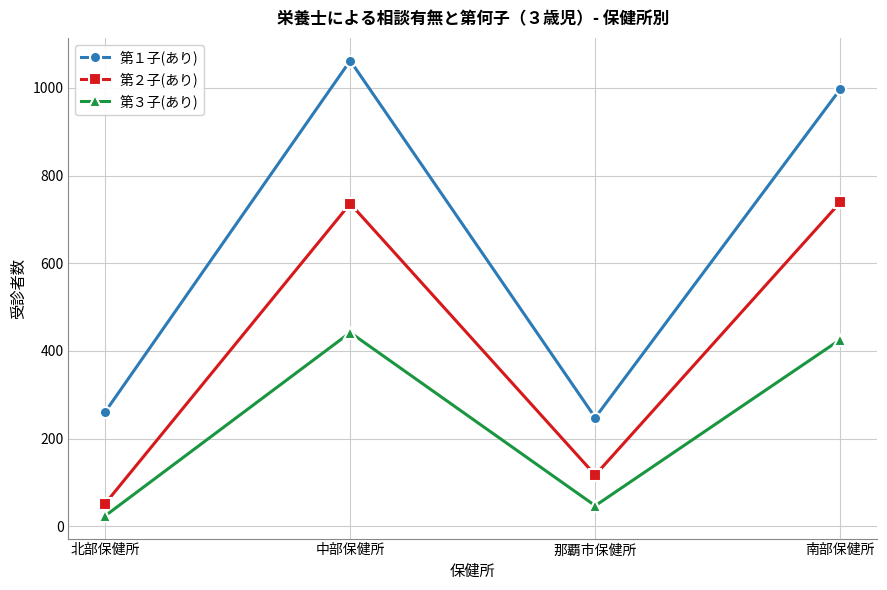

What is the approximate value of 第２子(あり) at 那覇市保健所?

117